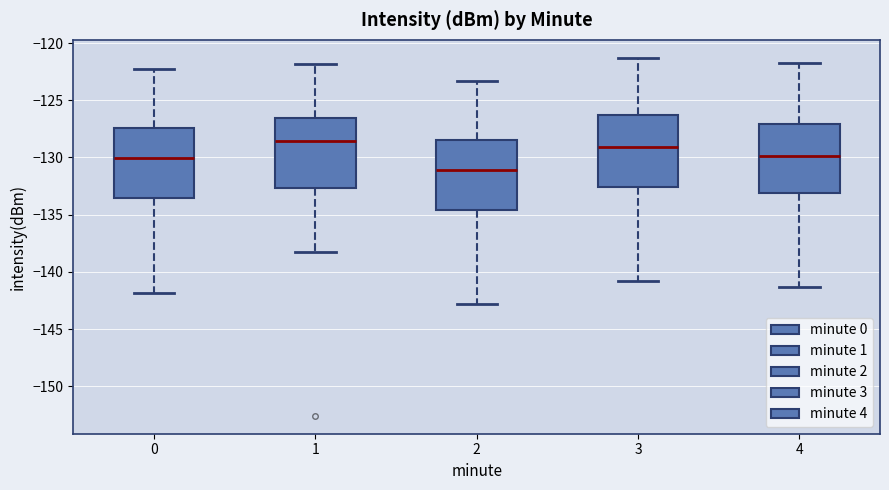

Reading left to right, transcribe this box plot: for each box, give where its median line is, the range the box spans, and where its two whiskers end, as read against the y-axis. The values are not printed on the chart, so give them approximately, as read against the axis.

0: median -130.0, box -133.5 to -127.5, whiskers -142.0 to -122.5
1: median -128.5, box -132.5 to -126.5, whiskers -138.5 to -122.0
2: median -131.0, box -134.5 to -128.5, whiskers -143.0 to -123.5
3: median -129.0, box -132.5 to -126.5, whiskers -141.0 to -121.5
4: median -130.0, box -133.0 to -127.0, whiskers -141.5 to -122.0